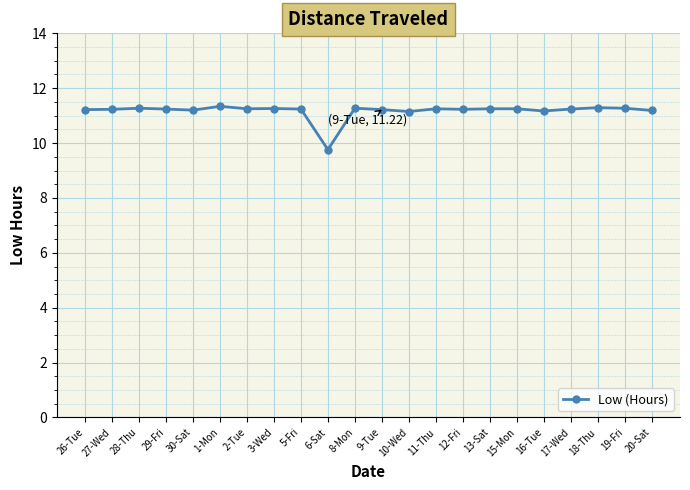

What is the sum of all values?

245.8